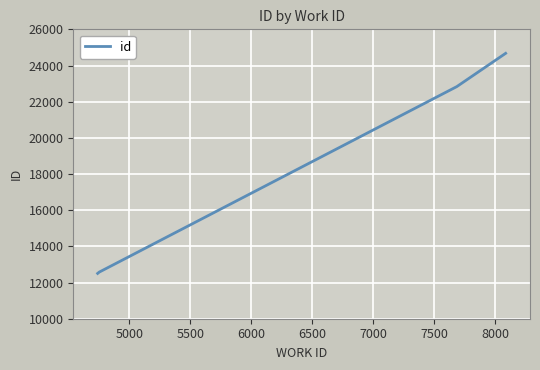

What is the smallest value displayed?

12505